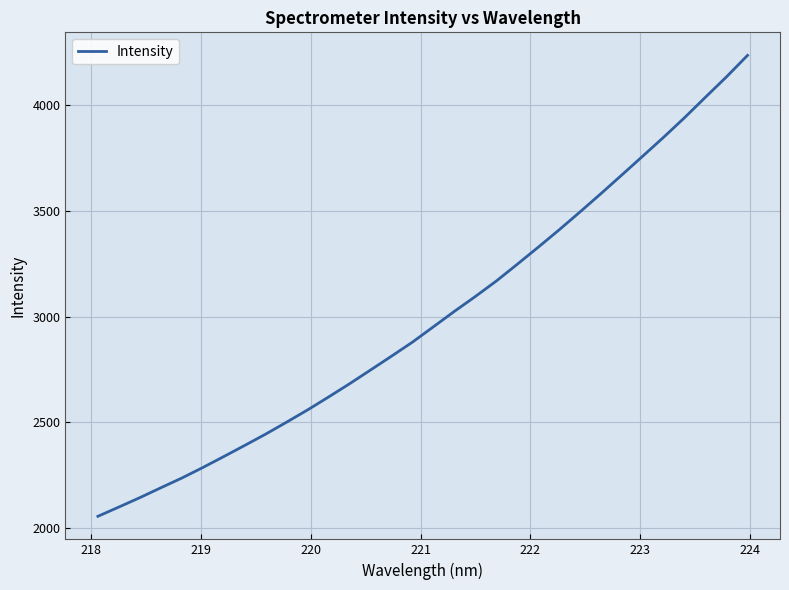

What is the greatest value displayed?

4235.9